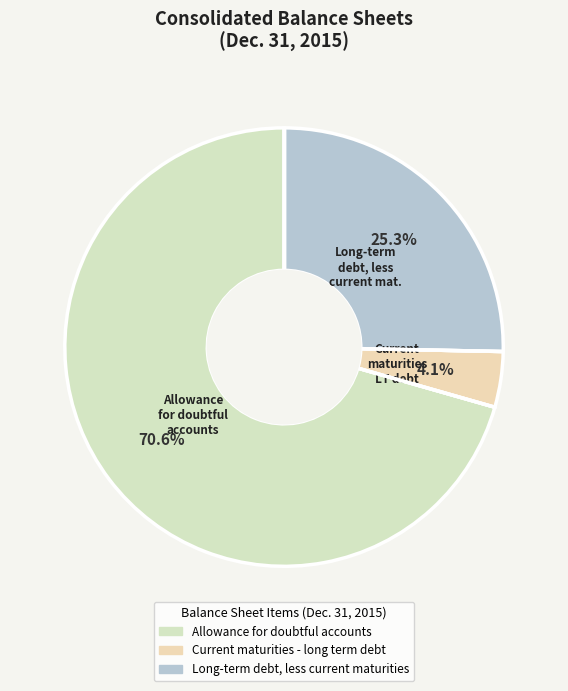

What is the change in value from Allowance for doubtful accounts to Current maturities - long term debt?

-518055